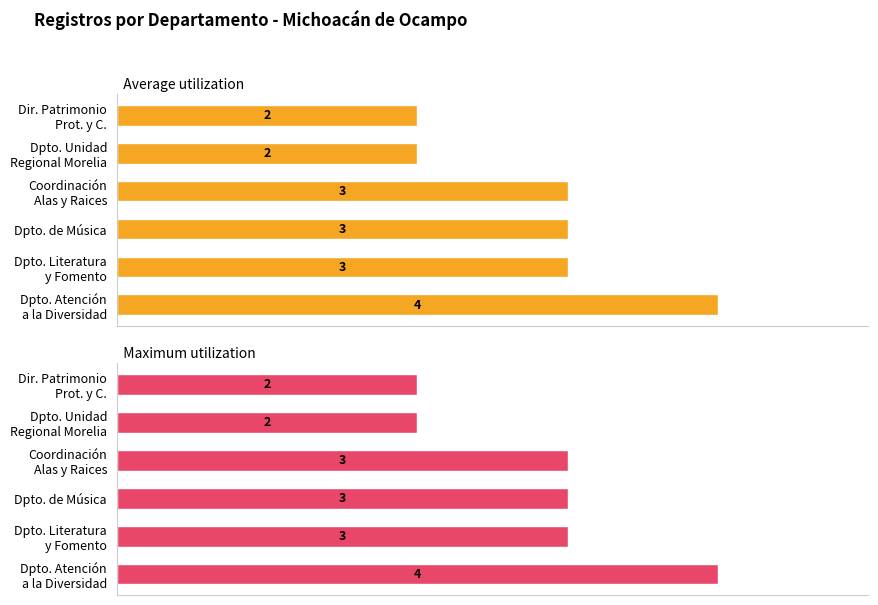

Is the value of Average utilization at 0 greater than the value of Maximum utilization at 4?

Yes